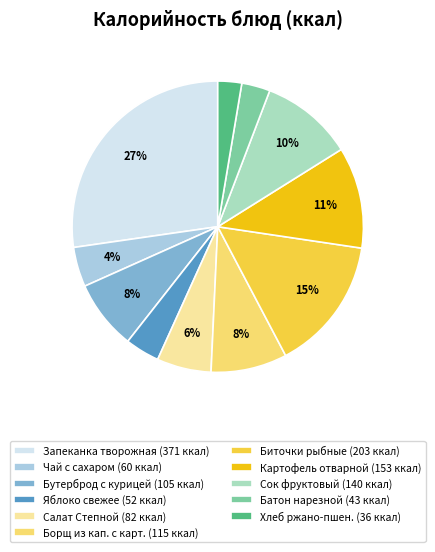

Is there any slice that represents more than half of the pie?

No